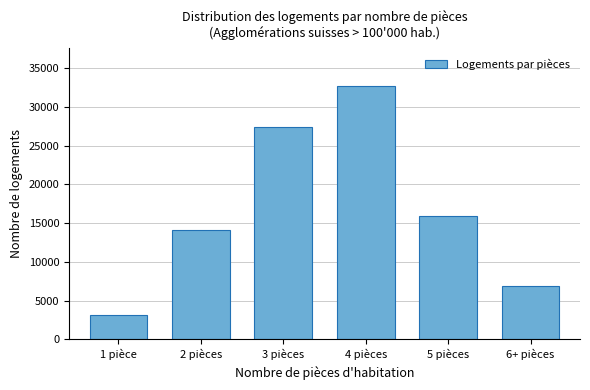

Reading left to right, extract all data points from this chart.

3176	14132	27442	32682	15966	6934